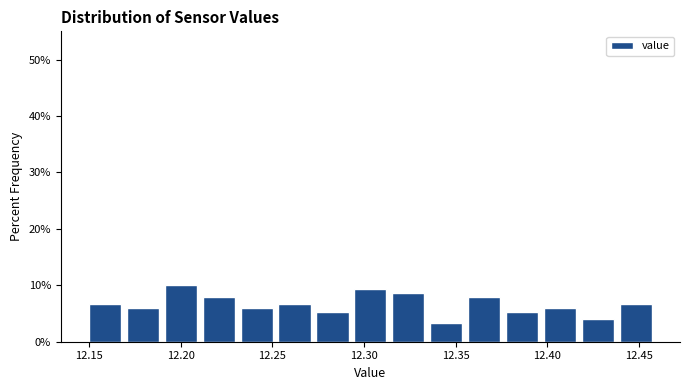

How tall is the bar that spans 12.375 to 12.400 on the x-axis? Neither the bar edges nor the heights are printed on the chart, so give them approximately, as read against the axes.

5